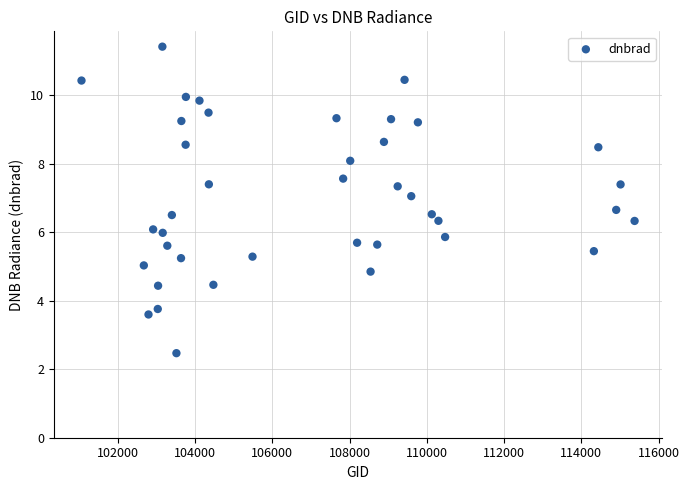

What is the range of X values (max minus min)?

14321.0